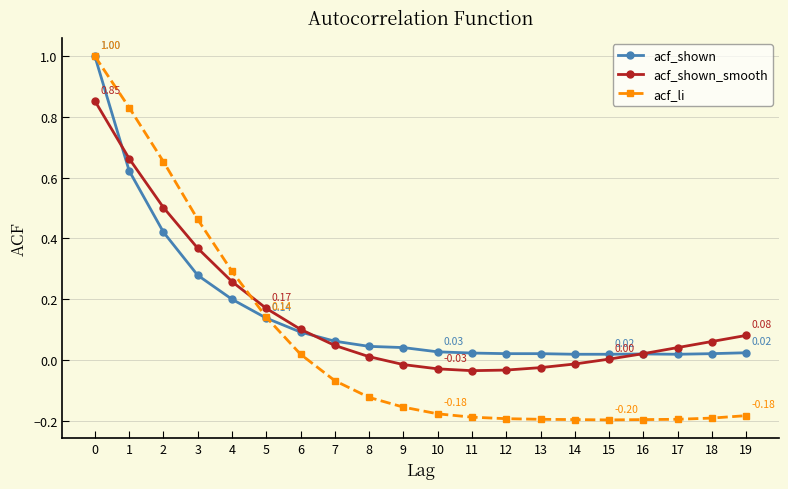

Is the value of acf_shown_smooth at 5 greater than the value of acf_li at 1?

No